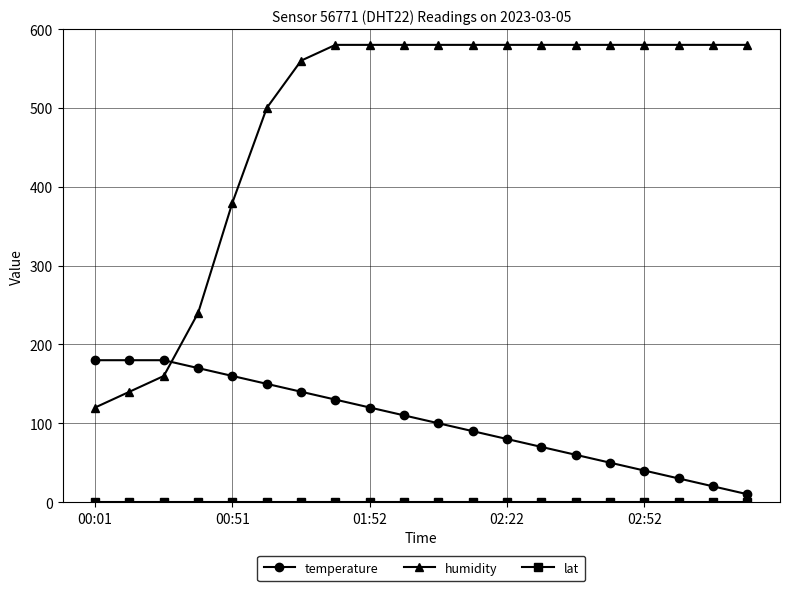

Count the number of categories in the chart.

20